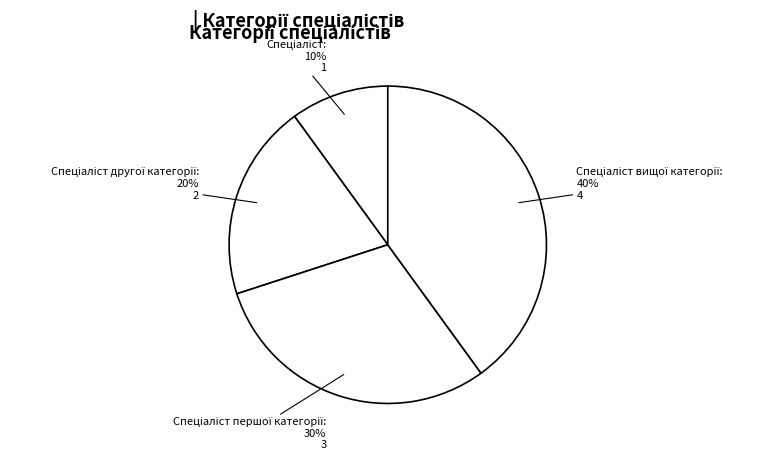

To the nearest percent, what is the difference between the largest and smallest slice percentages?

30%